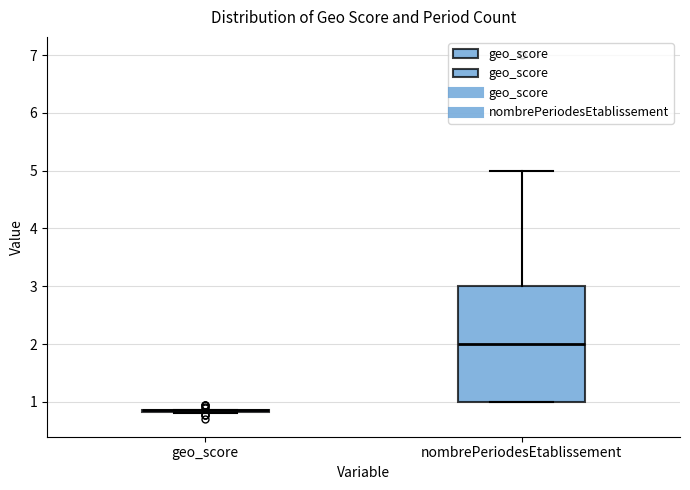

Comparing the boxes themselves (not the whiskers), which one is the tallest?

nombrePeriodesEtablissement